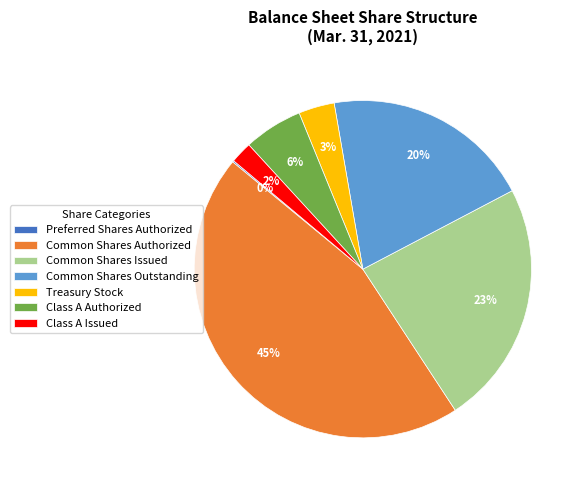

Does Treasury Stock account for over 50% of the chart?

No